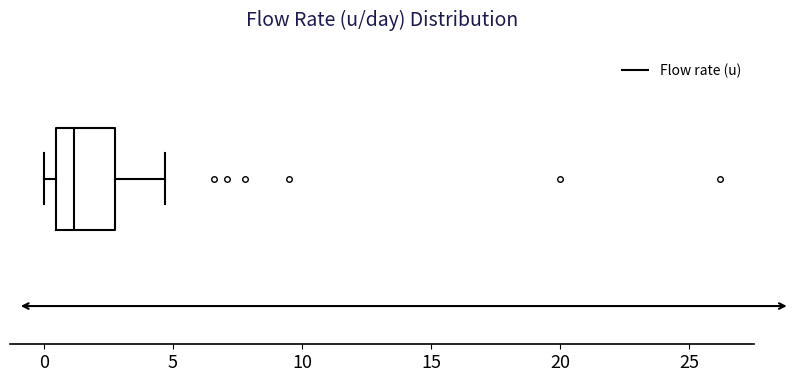

Read this box plot against the x-axis: the position of the median line, the range covered by the box, and the ends of both whiskers. The values are not printed on the chart, so give them approximately, as read against the axis.

median 1.0, box 0.5 to 3.0, whiskers 0.0 to 4.5